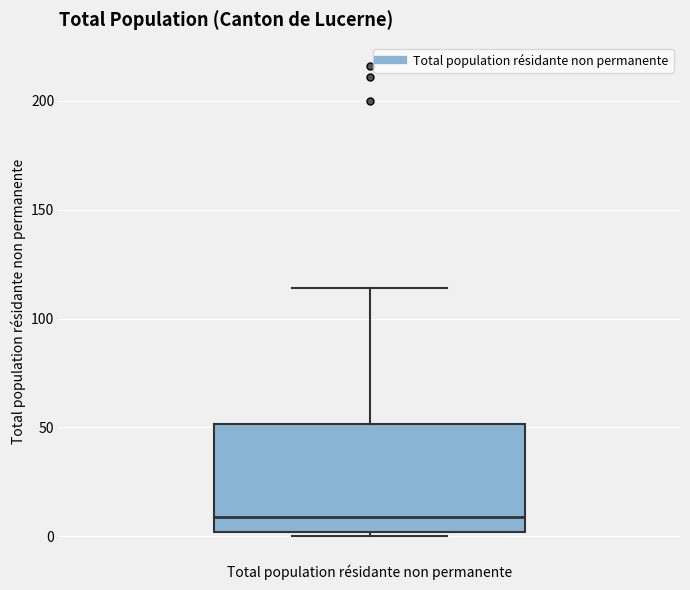

Transcribe this box plot: give where the median line is, the range the box spans, and where the two whiskers end, as read against the y-axis. The values are not printed on the chart, so give them approximately, as read against the axis.

median 10, box 0 to 50, whiskers 0 (just below the box's lower edge) to 115